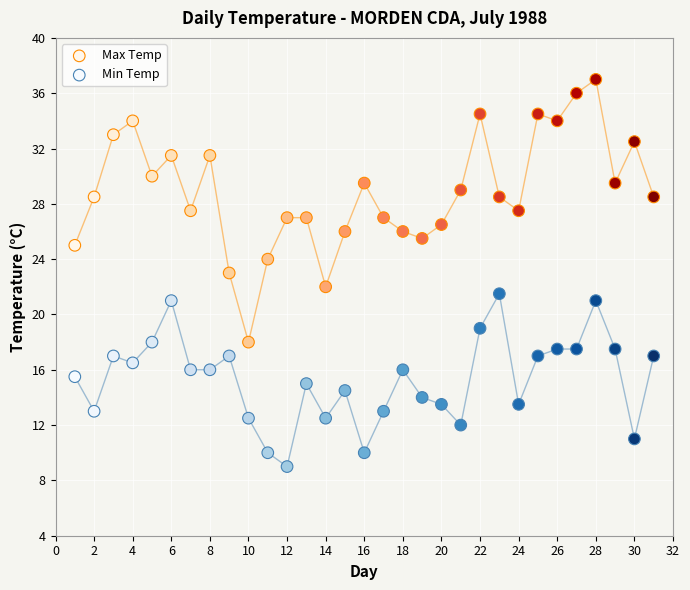

Which series has the widest spread of Y values?

Max Temp